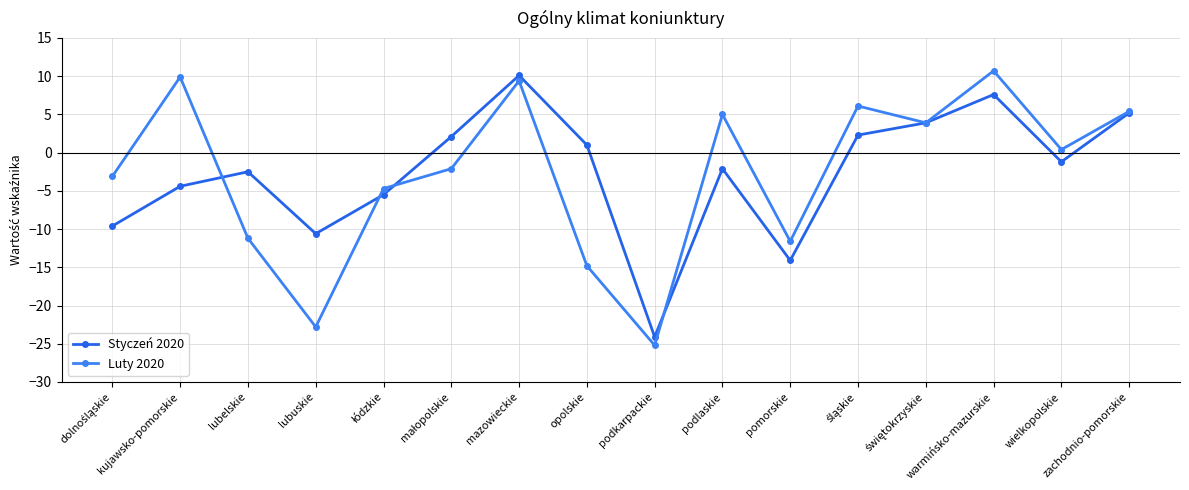

At which label does Styczeń 2020 first exceed -1?

małopolskie